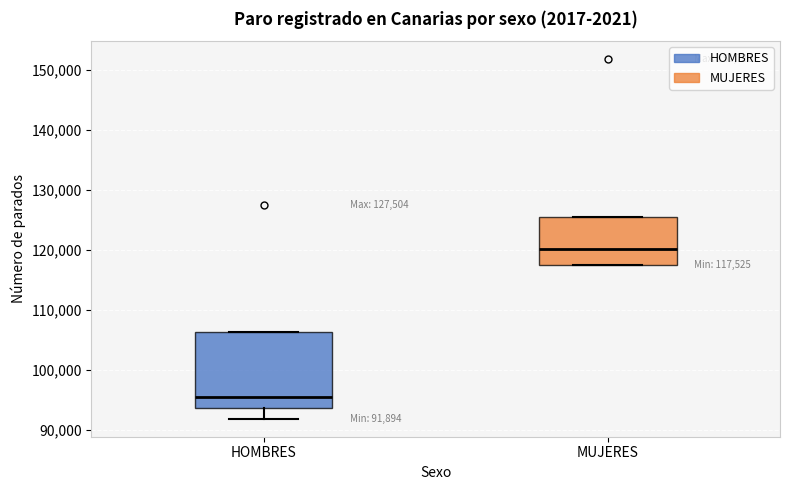

Which box is the tallest, from its lower edge to its upper edge?

HOMBRES